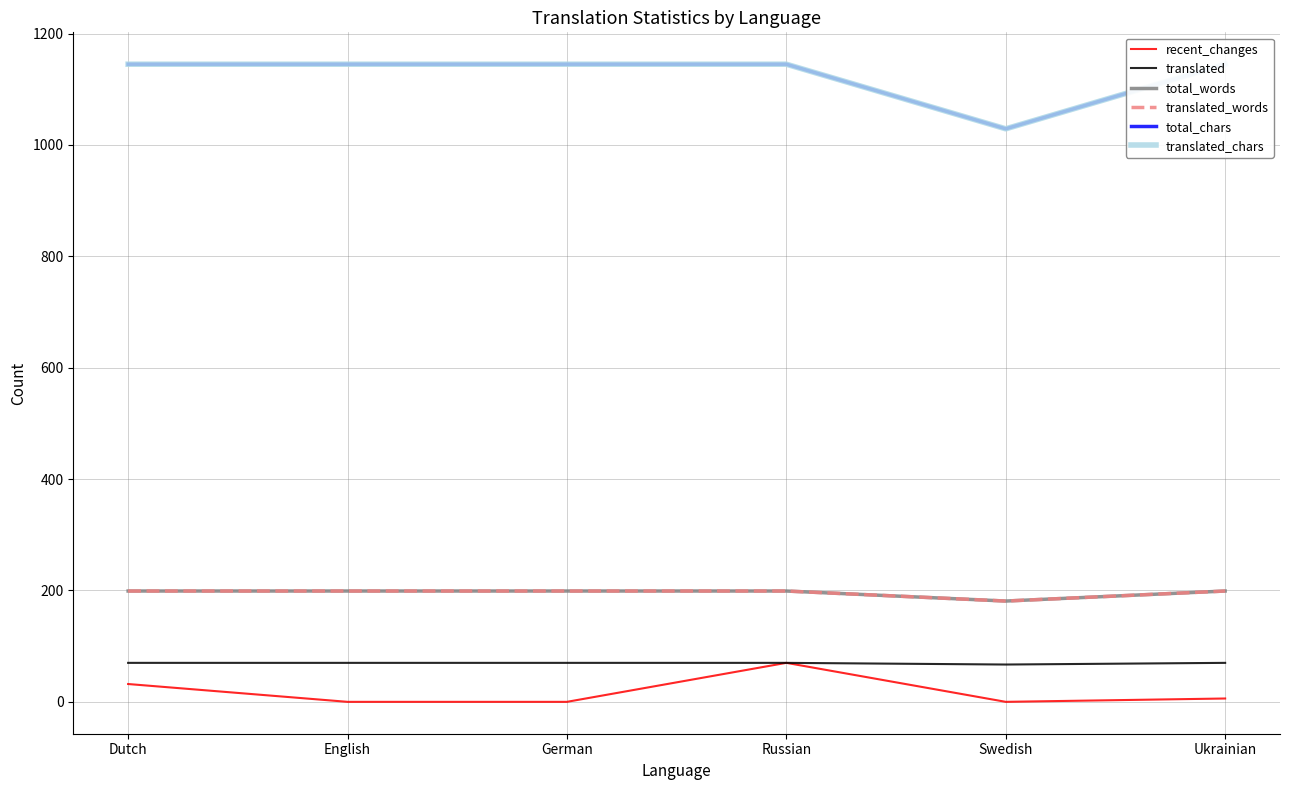

What is the average value of the total_words series?

196